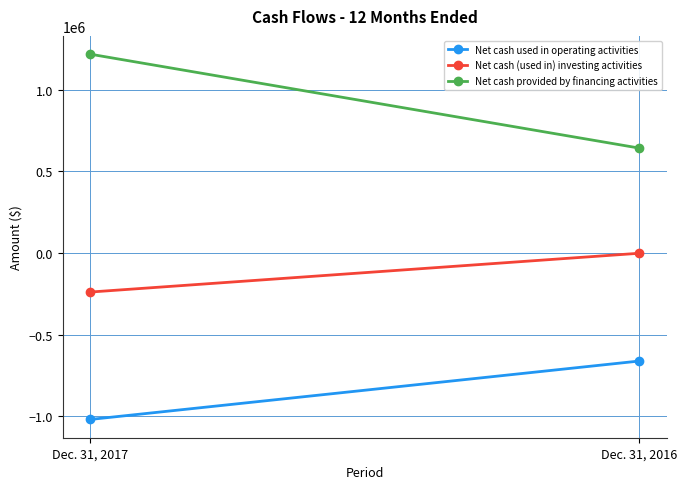

What are all the series names shown in the legend?

Net cash used in operating activities, Net cash (used in) investing activities, Net cash provided by financing activities